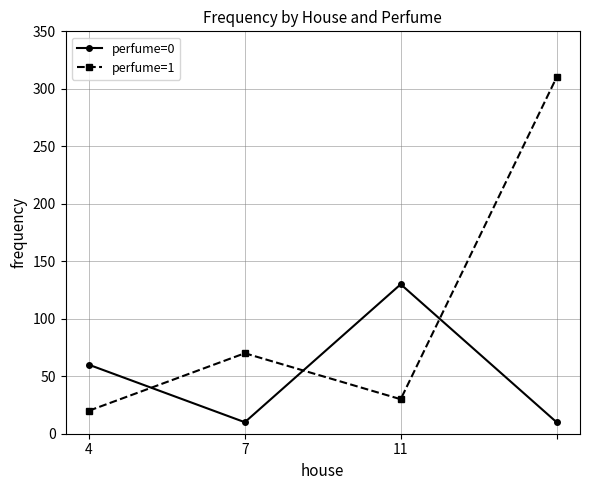

Which series has the widest spread of values?

perfume=1